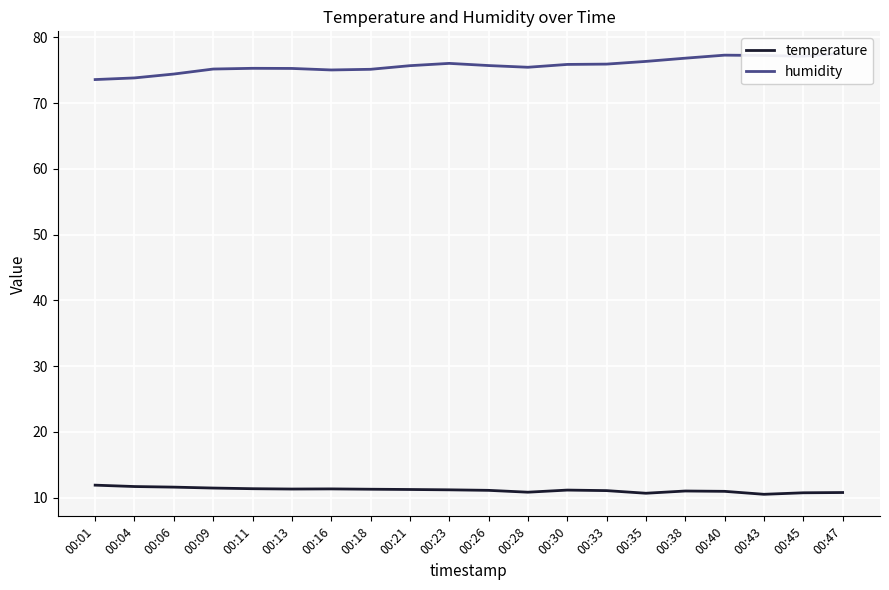

At which category does temperature reach its first local valley?

00:13